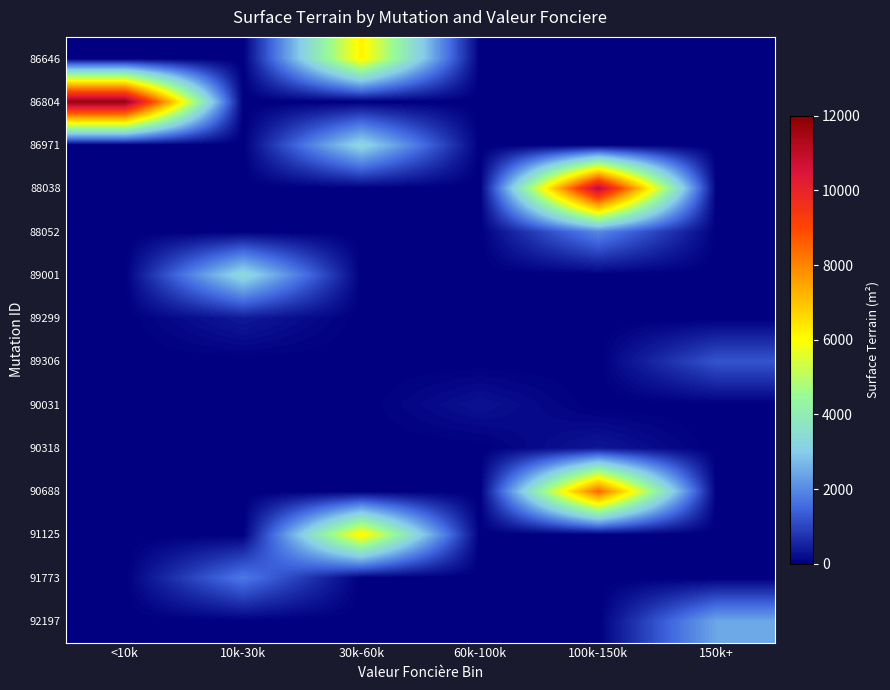

What is the difference between the maximum and second lowest values in the 89306 series?

1224